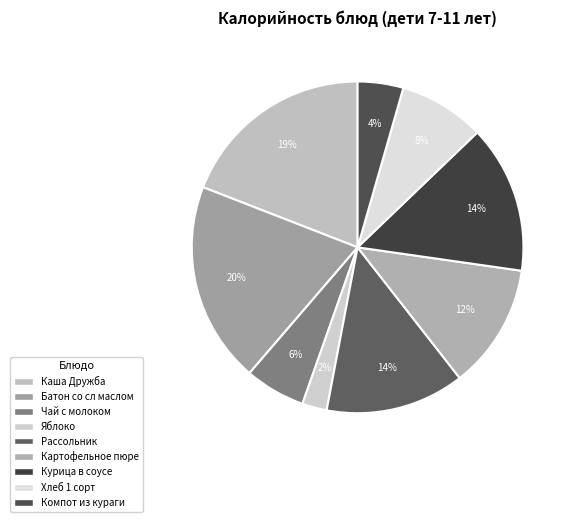

What is the change in value from Чай с молоком to Картофельное пюре?

+86.2